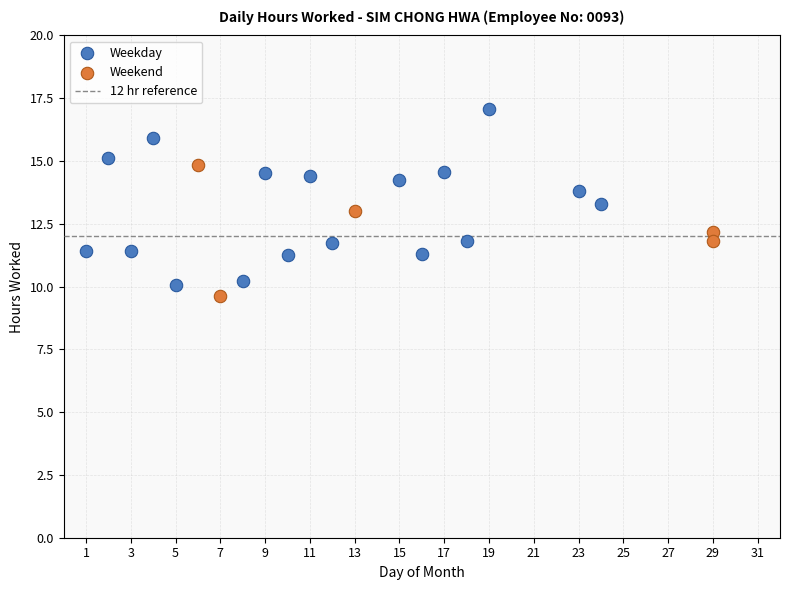

Which series contains the highest Y value?

Weekday